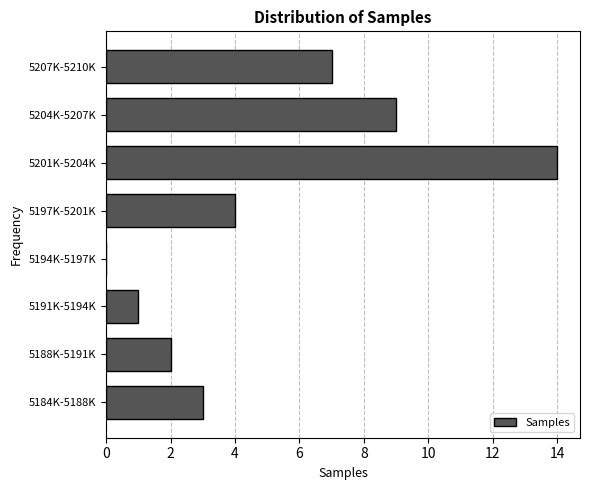

Reading top to bottom, list all the values displayed in this chart.

5207K-5210K=7	5204K-5207K=9	5201K-5204K=14	5197K-5201K=4	5194K-5197K=0	5191K-5194K=1	5188K-5191K=2	5184K-5188K=3